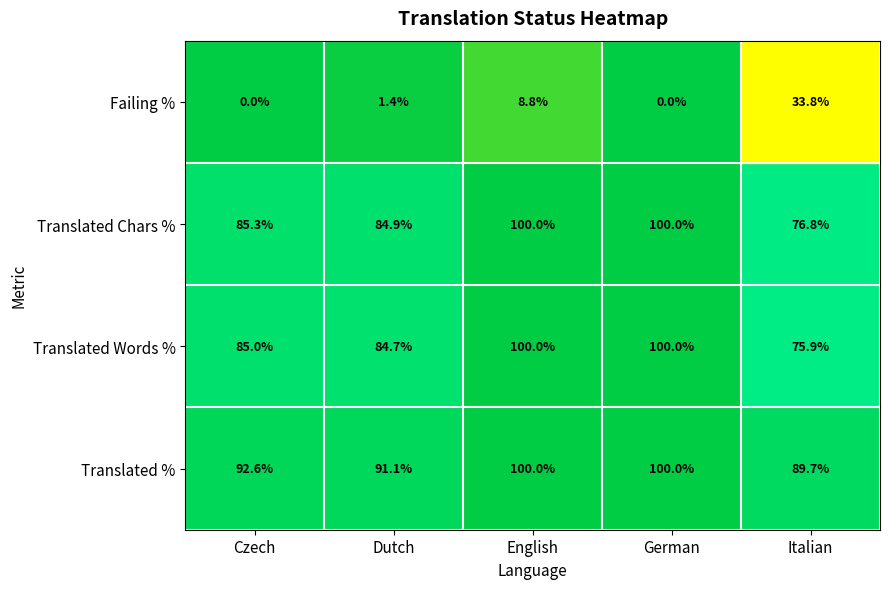

Which series changed the most between English and Italian?

failing_percent